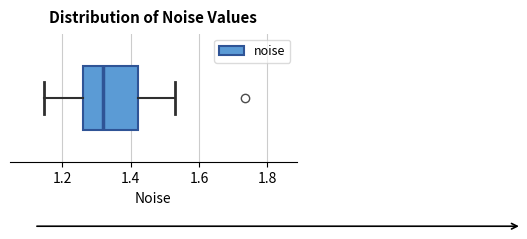

Transcribe this box plot: give where the median line is, the range the box spans, and where the two whiskers end, as read against the x-axis. The values are not printed on the chart, so give them approximately, as read against the axis.

median 1.32, box 1.26 to 1.42, whiskers 1.14 to 1.54